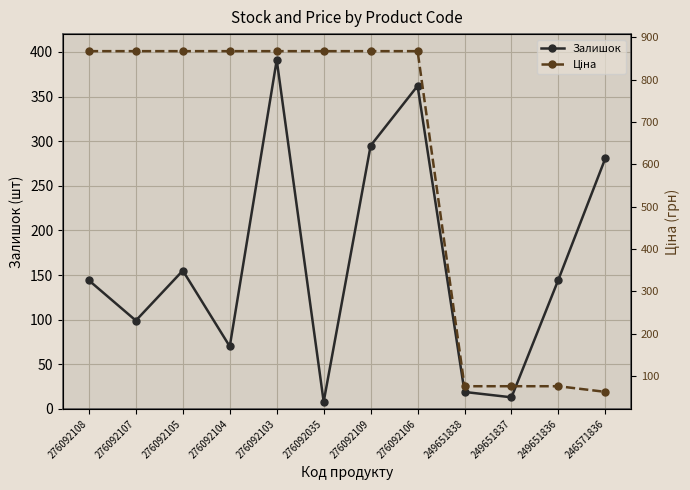

The Залишок series shows 295.0 at 276092109. True or false?

True